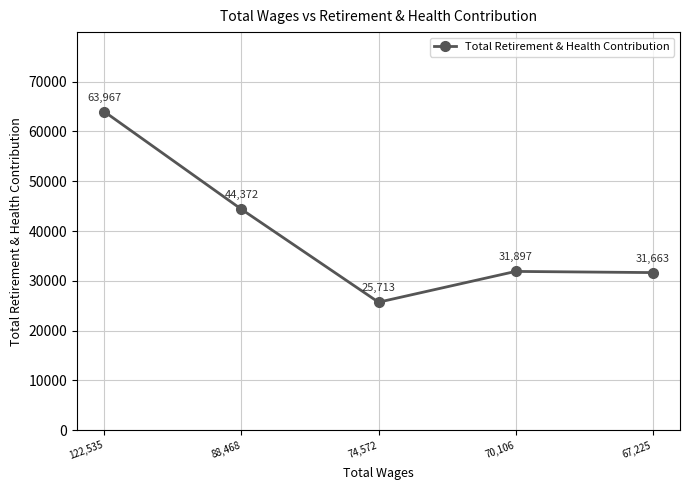

What is the sum of the values at 67,225 and 74,572?

57376